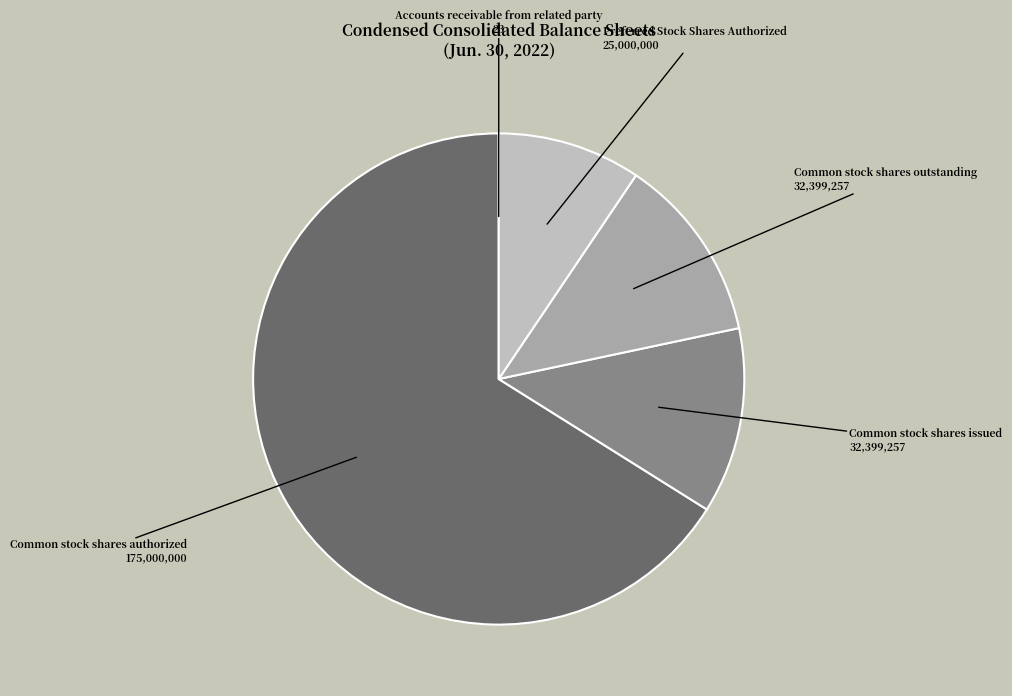

Do Preferred Stock Shares Authorized and Common stock shares outstanding together represent more than half of the pie?

No